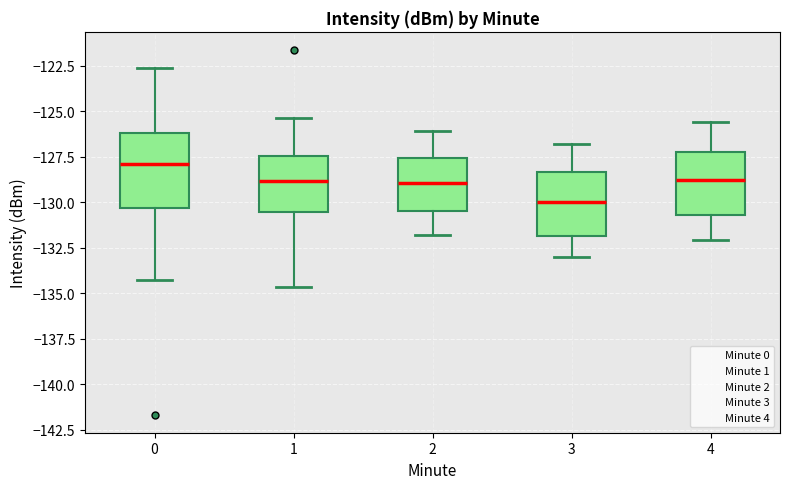

Which box's median line is the highest?

0